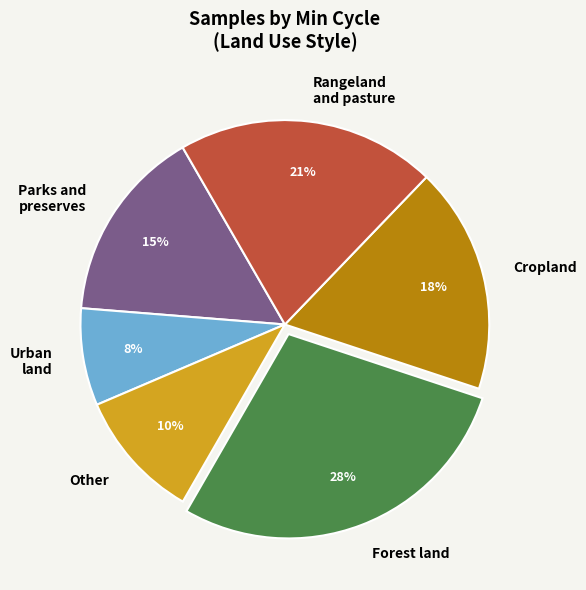

Approximately how many times larger is the value at Urban land compared to Other?

0.8